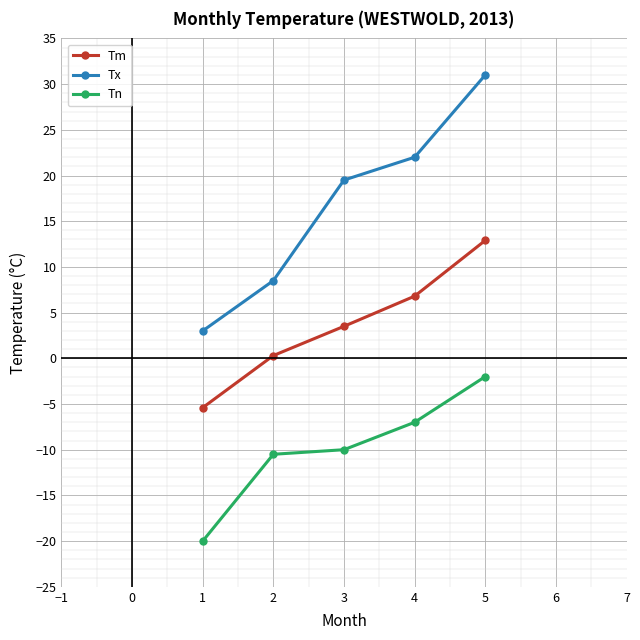

How many values in the Tm series are below 3?

2